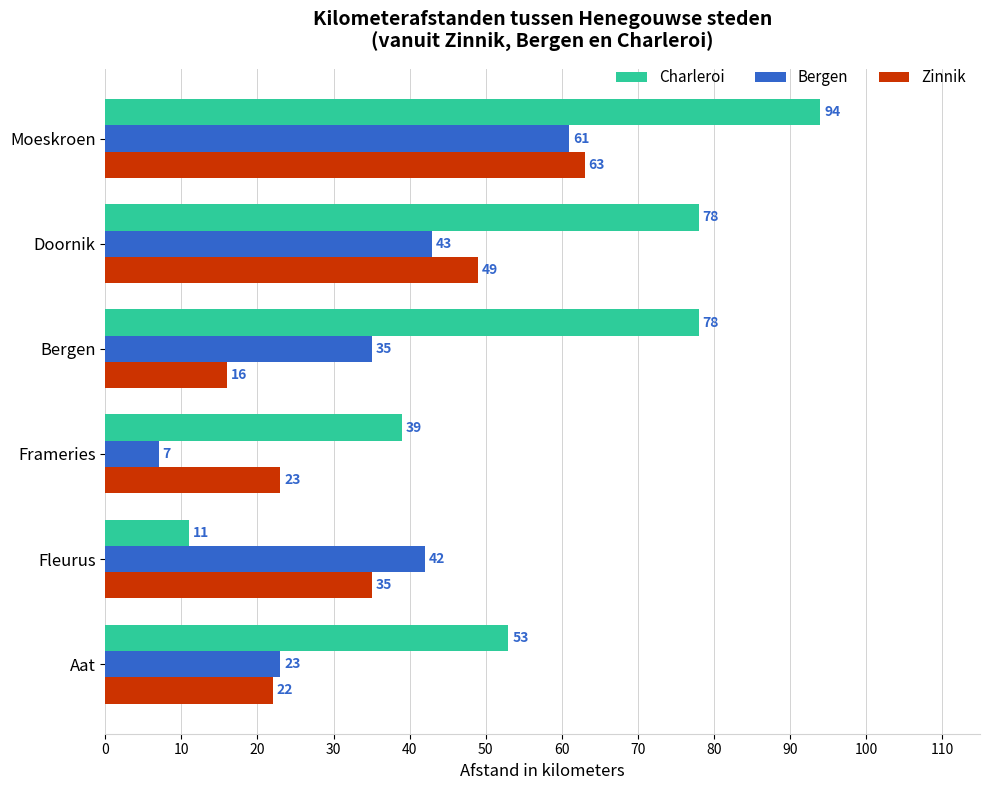

Is it true that Charleroi equals 85 at Aat?

False